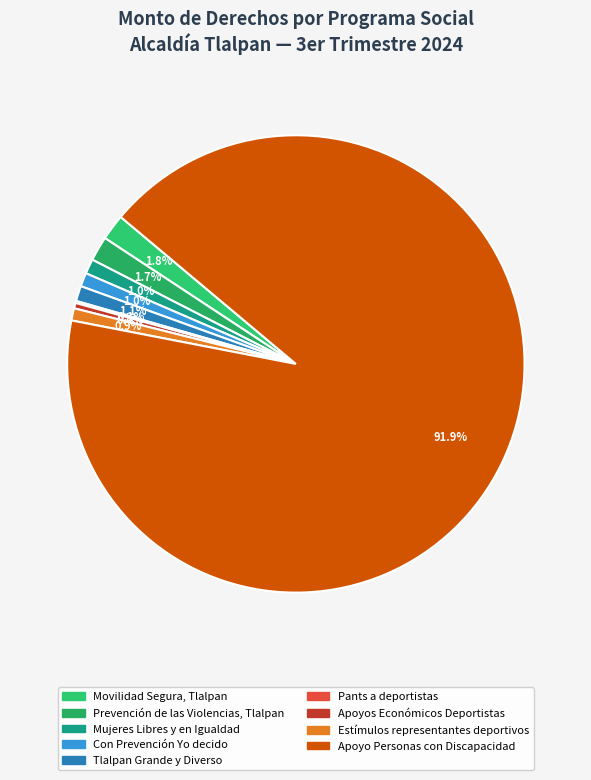

To the nearest percent, what is the difference between the largest and smallest slice percentages?

92%